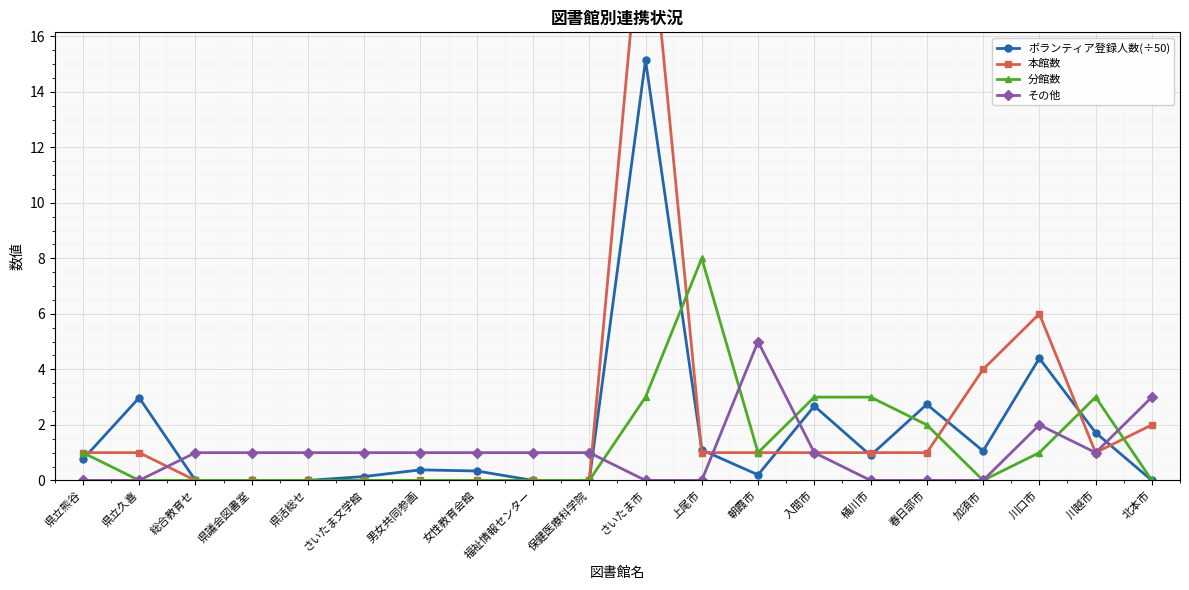

What is the greatest value displayed?

22.0